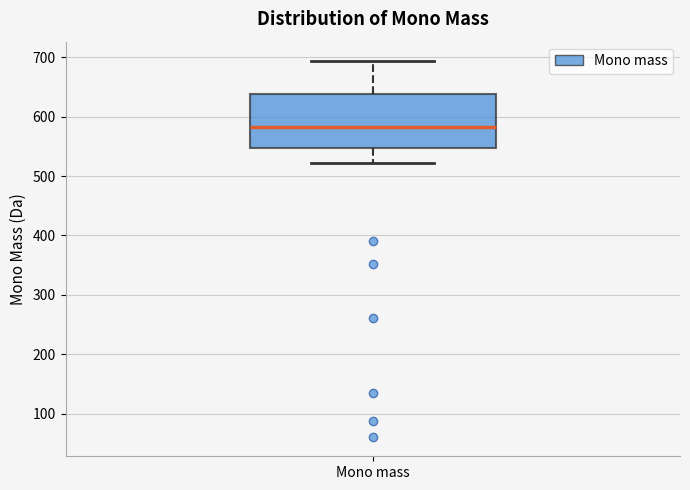

Transcribe this box plot: give where the median line is, the range the box spans, and where the two whiskers end, as read against the y-axis. The values are not printed on the chart, so give them approximately, as read against the axis.

median 580, box 550 to 640, whiskers 520 to 690